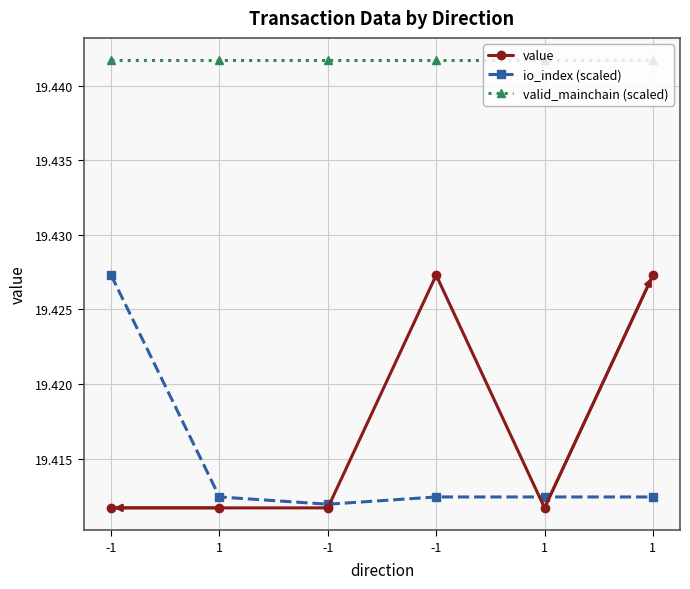

Which series has the largest range (max minus min)?

value